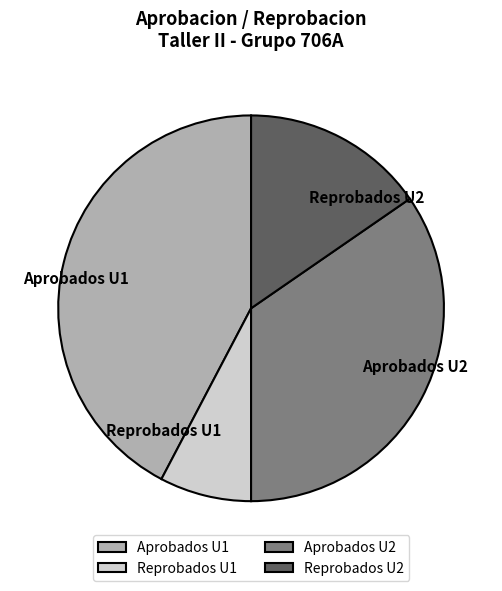

Is the sum of Reprobados U1 and Reprobados U2 greater than half?

No